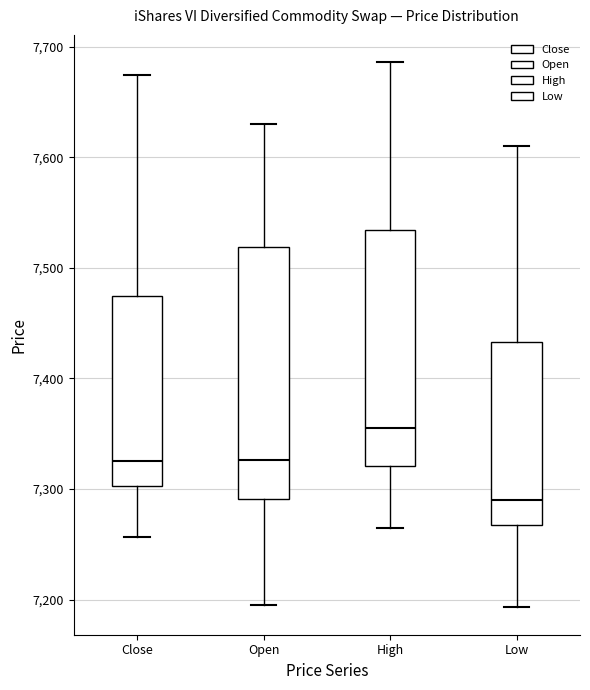

Comparing the boxes themselves (not the whiskers), which one is the tallest?

Open